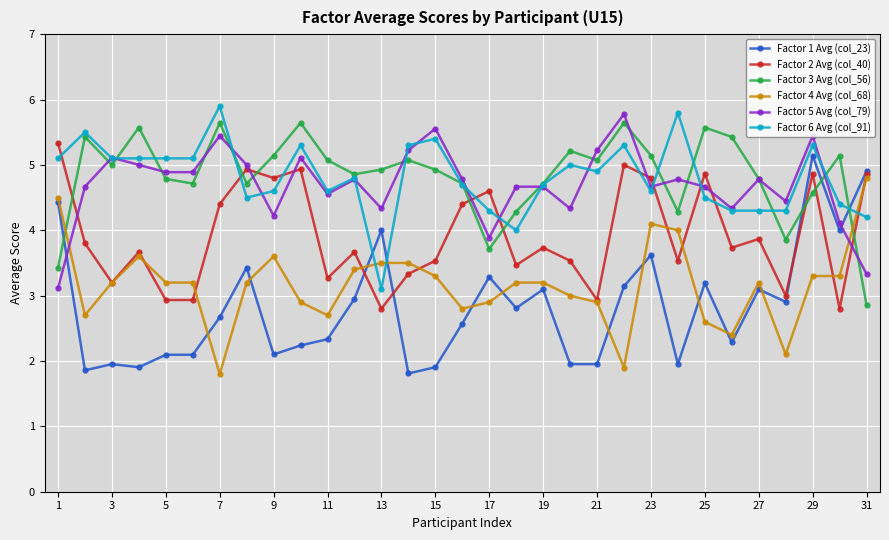

How many intersections are there between Factor 2 Avg (col_40) and Factor 3 Avg (col_56)?

8